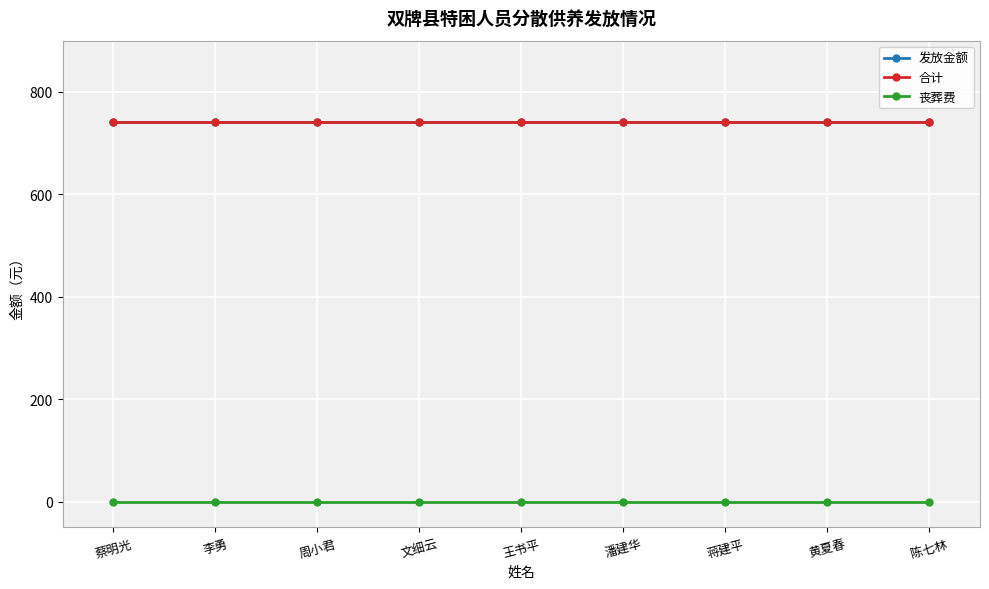

What is the sum of all 合计 values?

6669